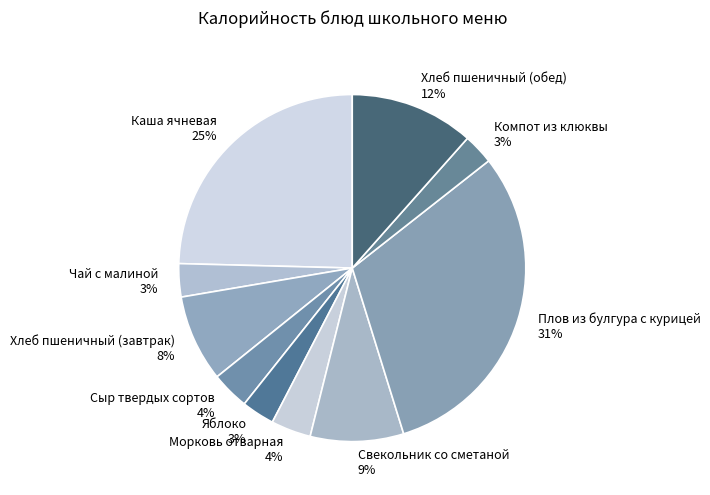

Which slice is the largest?

Плов из булгура с курицей